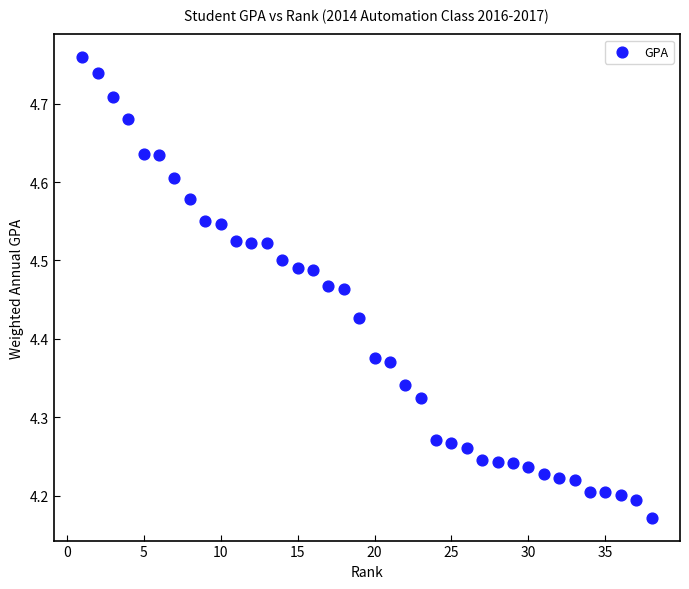

What is the range of Y values (max minus min)?

0.6